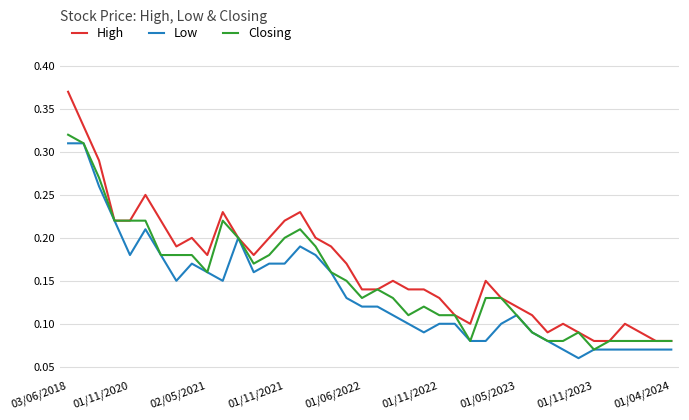

Which series has the widest spread of values?

High